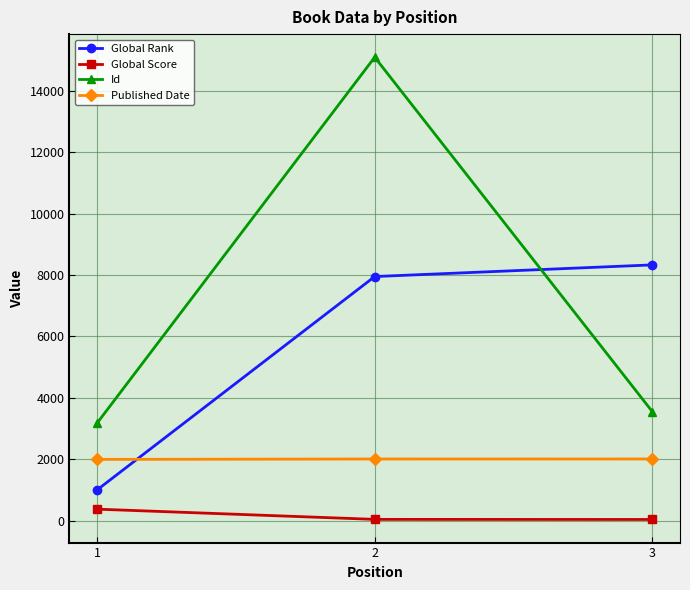

Rank the series by their average value, from highest to lowest.

Id, Global Rank, Published Date, Global Score